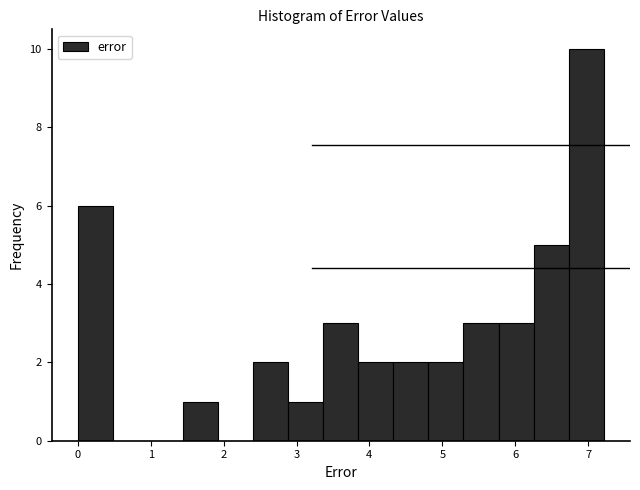

How tall is the bar that spans 3.8 to 4.3 on the x-axis? Neither the bar edges nor the heights are printed on the chart, so give them approximately, as read against the axes.

2